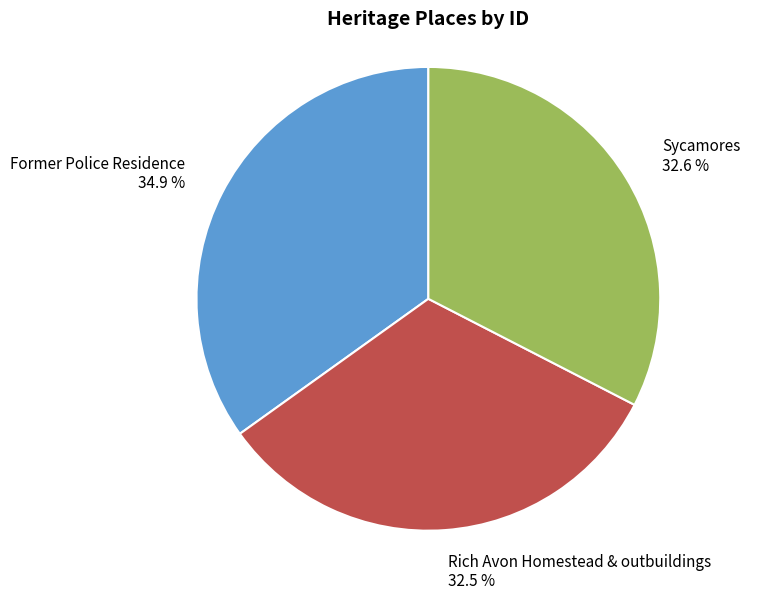

To the nearest percent, what percentage of the pie is Sycamores?

33%